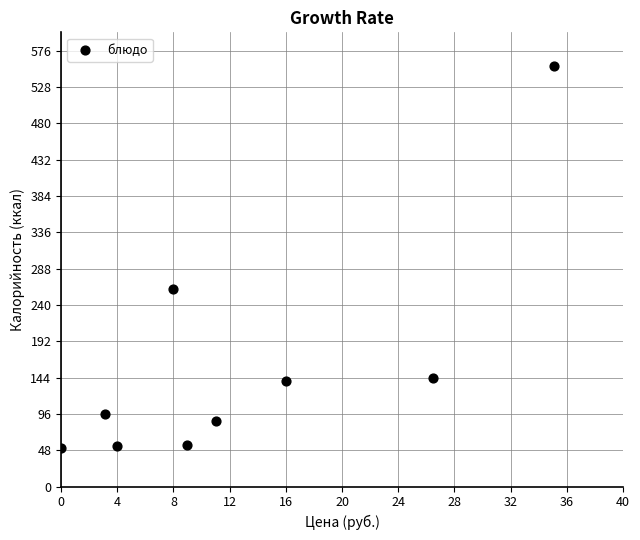

What is the range of Y values (max minus min)?

504.9